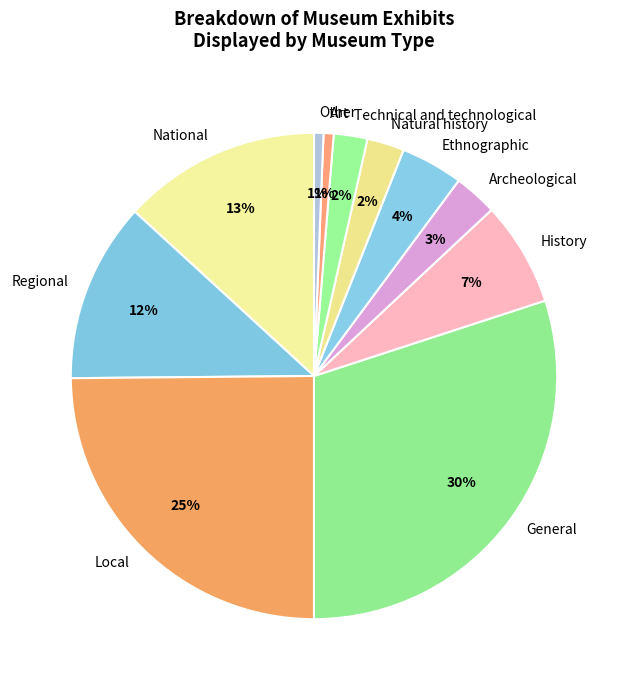

To the nearest percent, what is the difference between the National and Archeological slice percentages?

10%